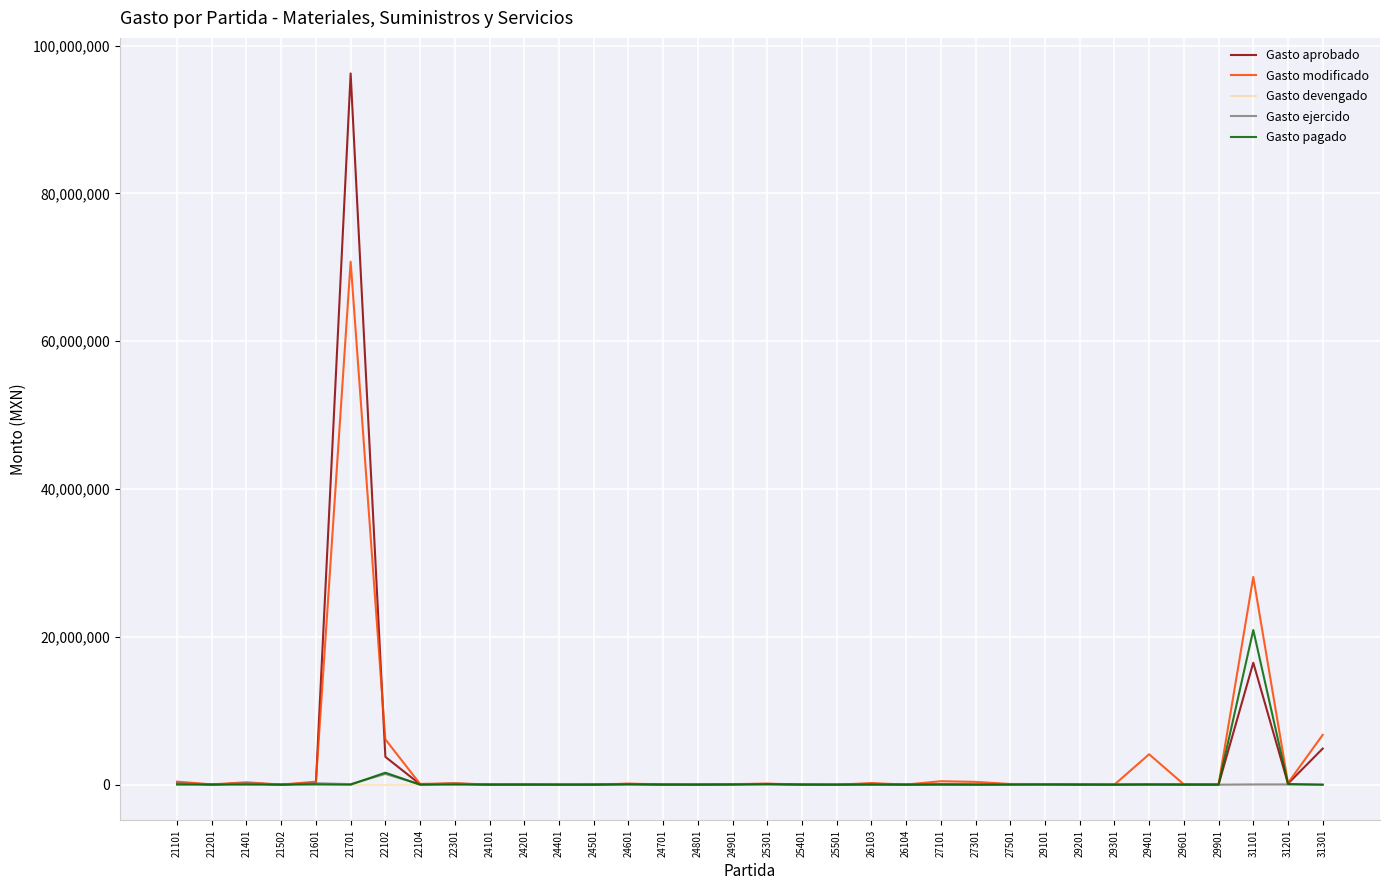

At which category is the sum across all series the highest?

21701